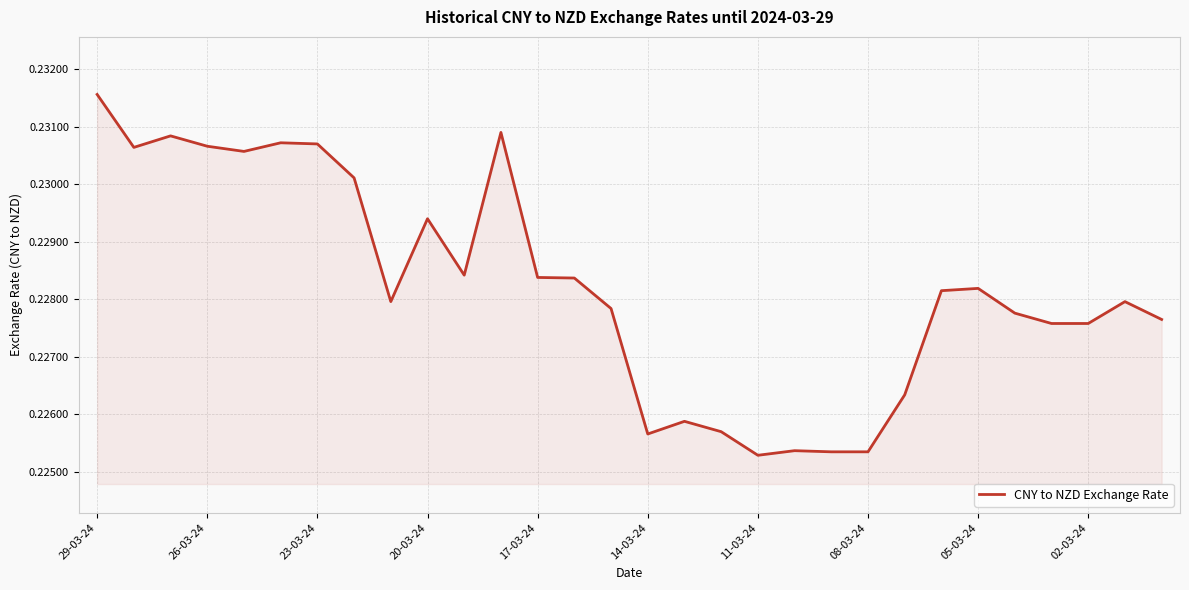

How many lines are shown in the chart?

1